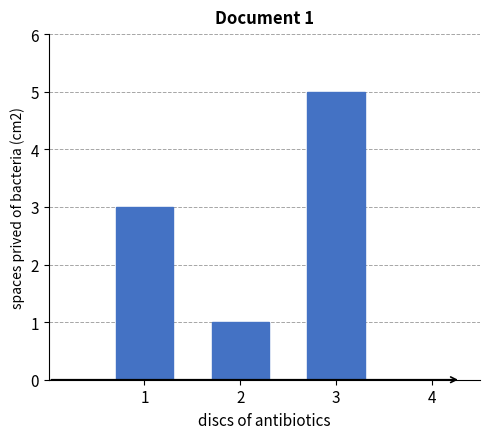

Reading left to right, what are all the values shown in this chart?

3	1	5